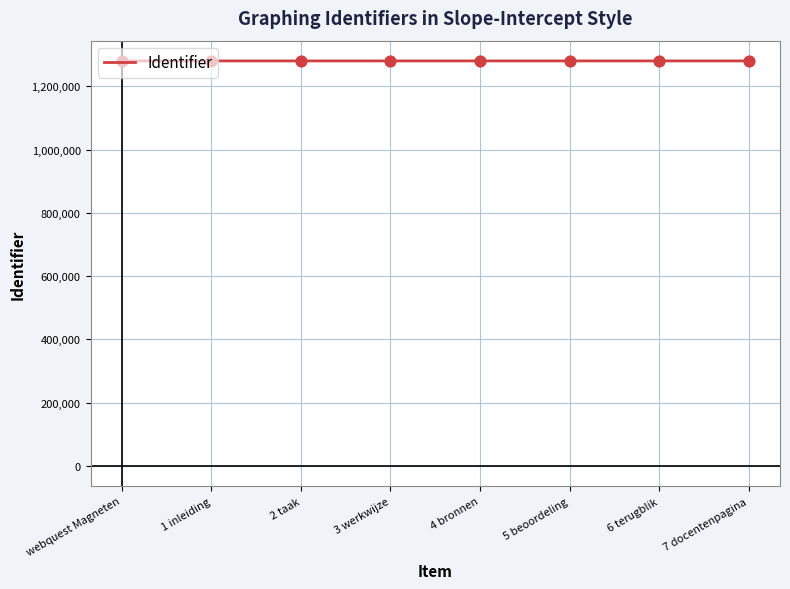

Approximately how many times larger is the value at 2 taak compared to 7 docentenpagina?

1.0